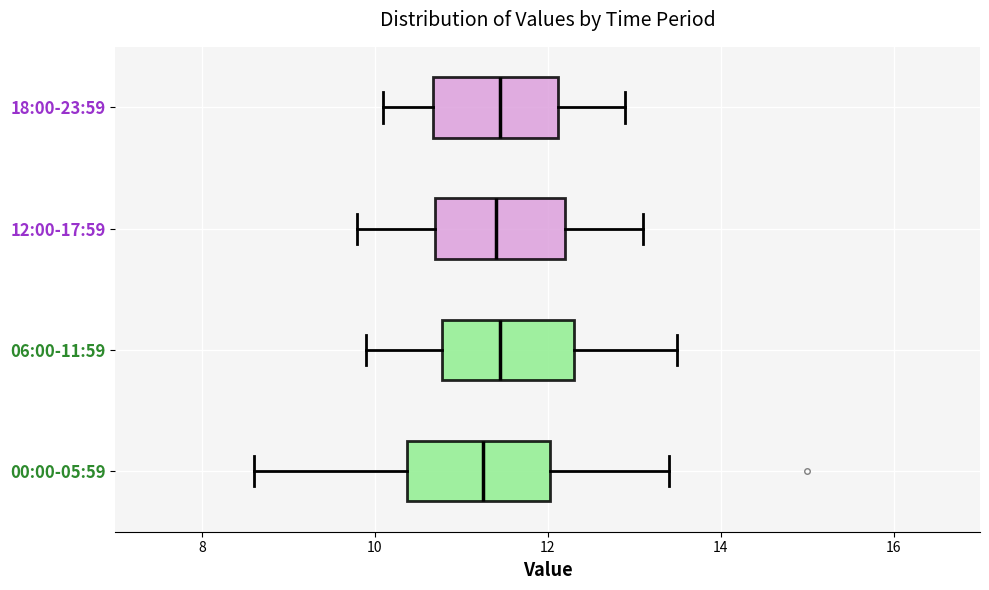

Reading bottom to top, transcribe this box plot: for each box, give where its median line is, the range the box spans, and where its two whiskers end, as read against the x-axis. The values are not printed on the chart, so give them approximately, as read against the axis.

00:00-05:59: median 11.2, box 10.4 to 12.0, whiskers 8.6 to 13.4
06:00-11:59: median 11.4, box 10.8 to 12.4, whiskers 10.0 to 13.6
12:00-17:59: median 11.4, box 10.8 to 12.2, whiskers 9.8 to 13.2
18:00-23:59: median 11.4, box 10.6 to 12.2, whiskers 10.2 to 13.0